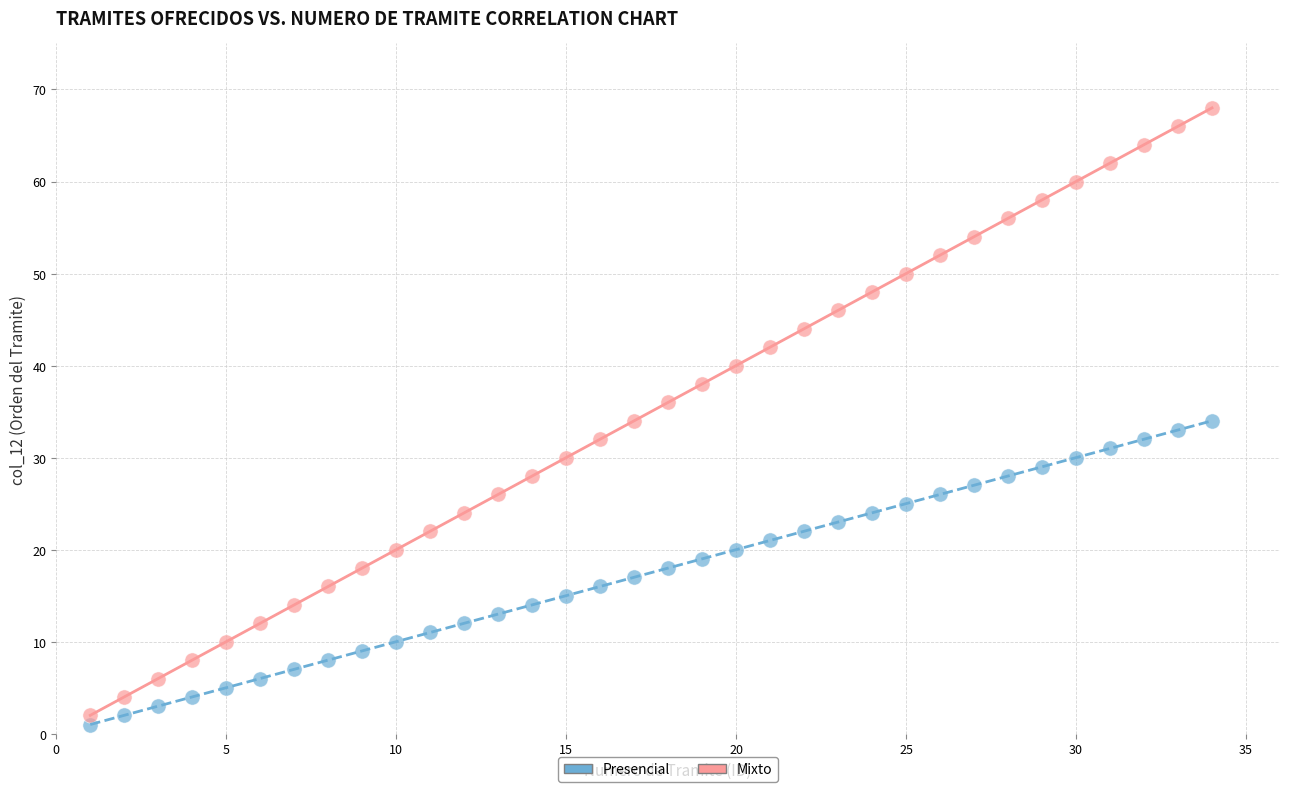

What are all the series names shown in the legend?

Presencial, Mixto